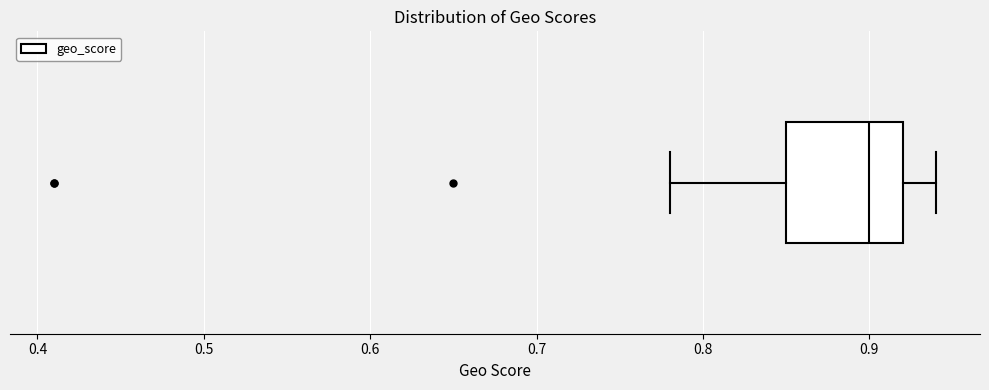

Transcribe this box plot: give where the median line is, the range the box spans, and where the two whiskers end, as read against the x-axis. The values are not printed on the chart, so give them approximately, as read against the axis.

median 0.90, box 0.85 to 0.92, whiskers 0.78 to 0.94